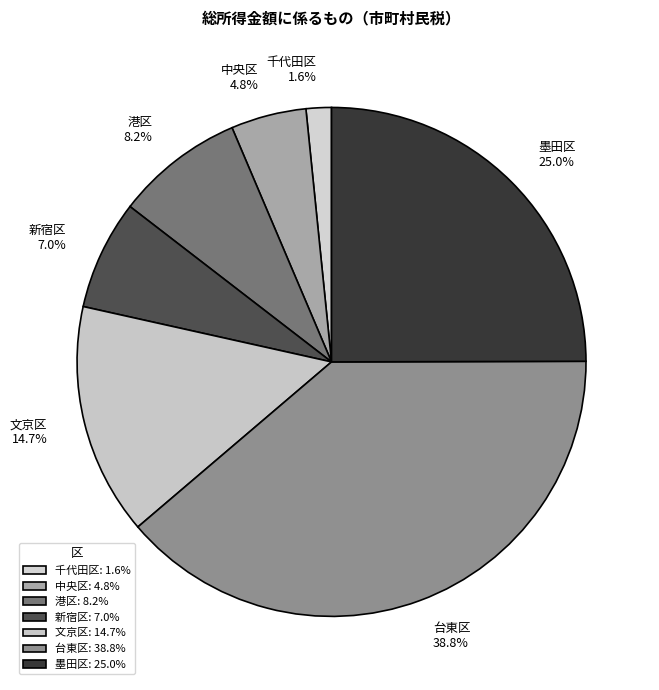

Is it true that 港区 is 16% of the pie?

False